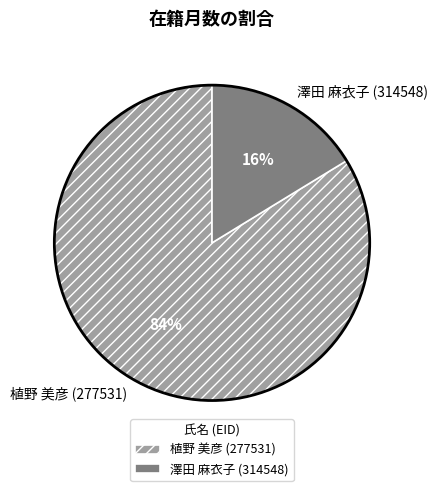

Combined, do 澤田 麻衣子 (314548) and 植野 美彦 (277531) account for over 50%?

Yes